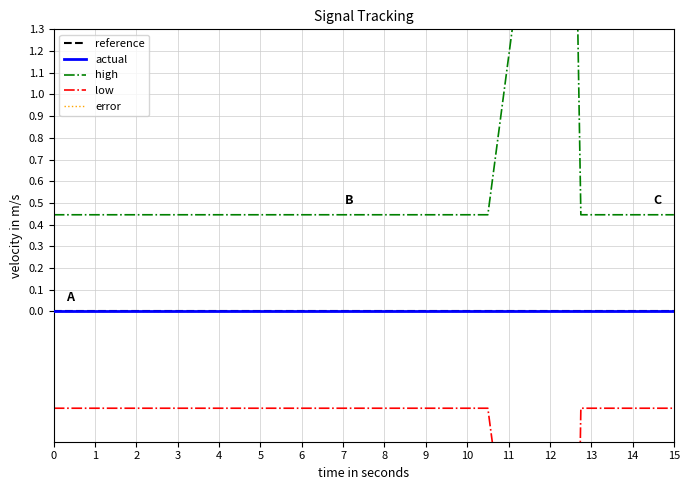

List the series in order of their peak value, highest first.

high, reference, actual, error, low